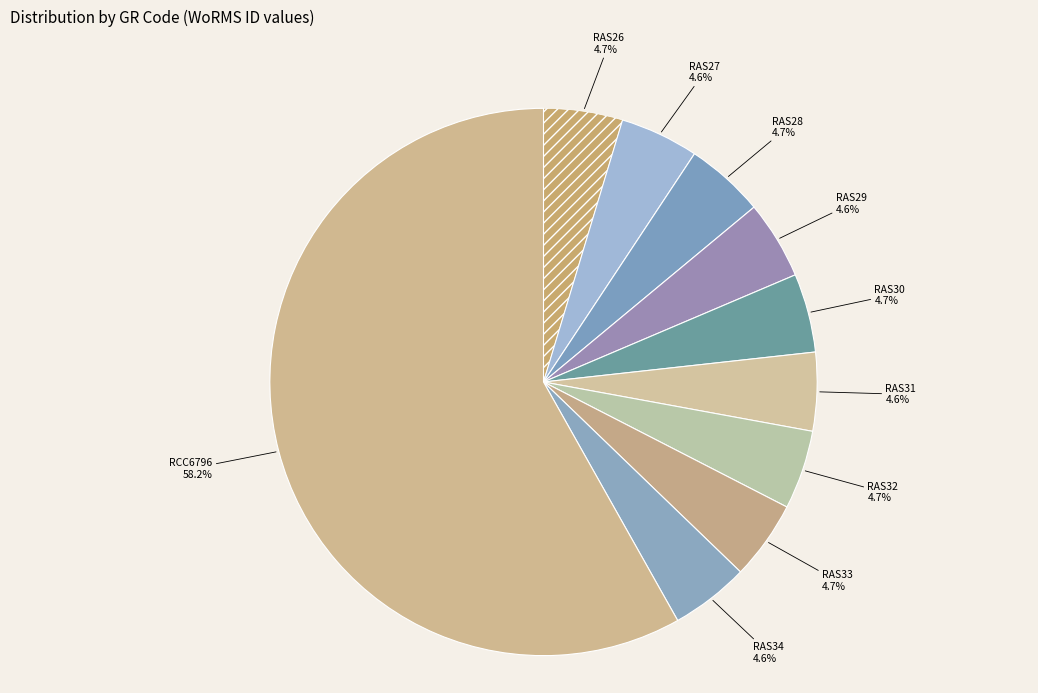

Which slice is the largest?

RCC6796